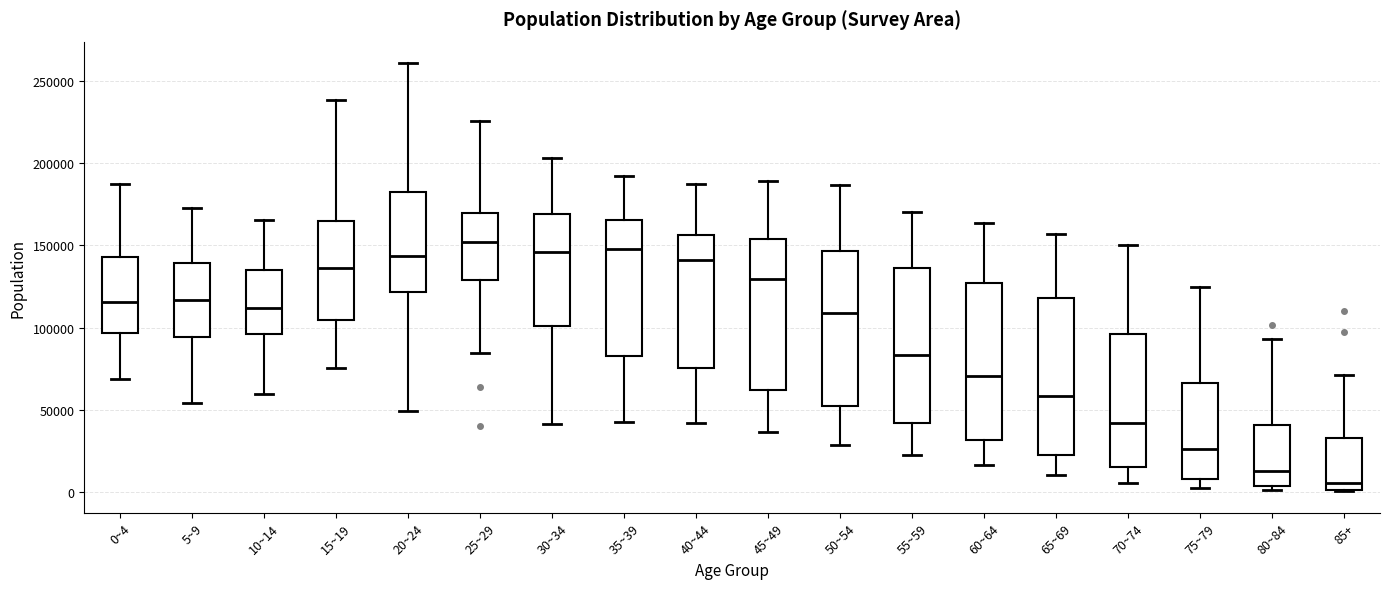

Where does the lower whisker of the box for 5~9 end on the y-axis? The values are not printed on the chart, so give them approximately, as read against the axis.

55000